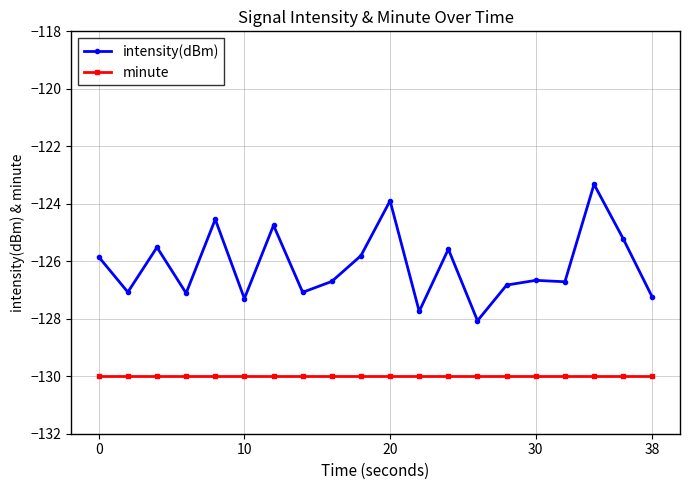

True or false: intensity(dBm) has more than 2 points higher than both neighbors.

True